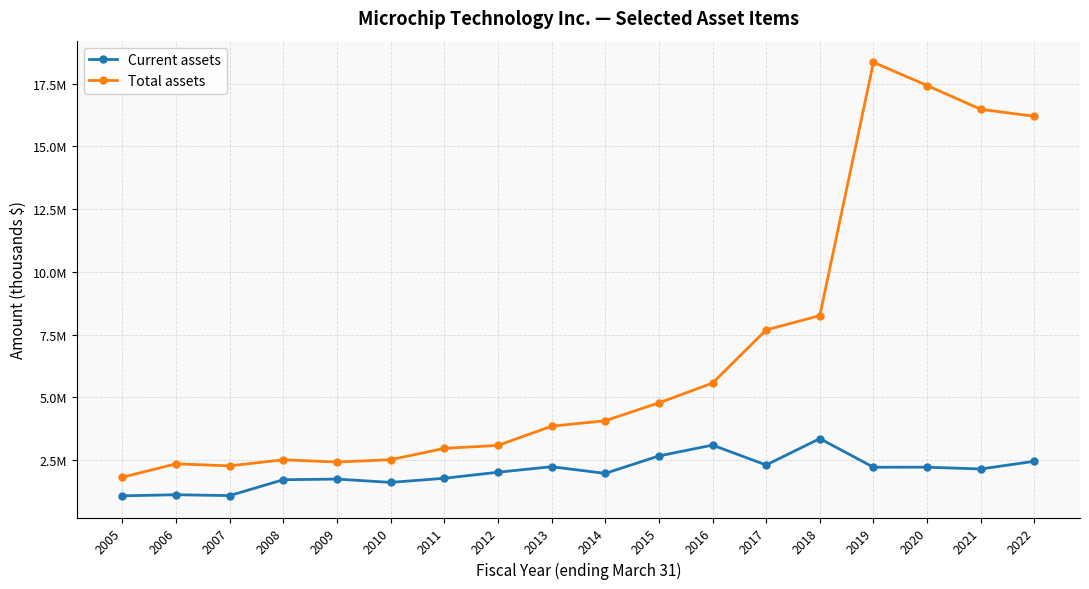

List the labels in order of Total assets value, largest first.

2019, 2020, 2021, 2022, 2018, 2017, 2016, 2015, 2014, 2013, 2012, 2011, 2010, 2008, 2009, 2006, 2007, 2005